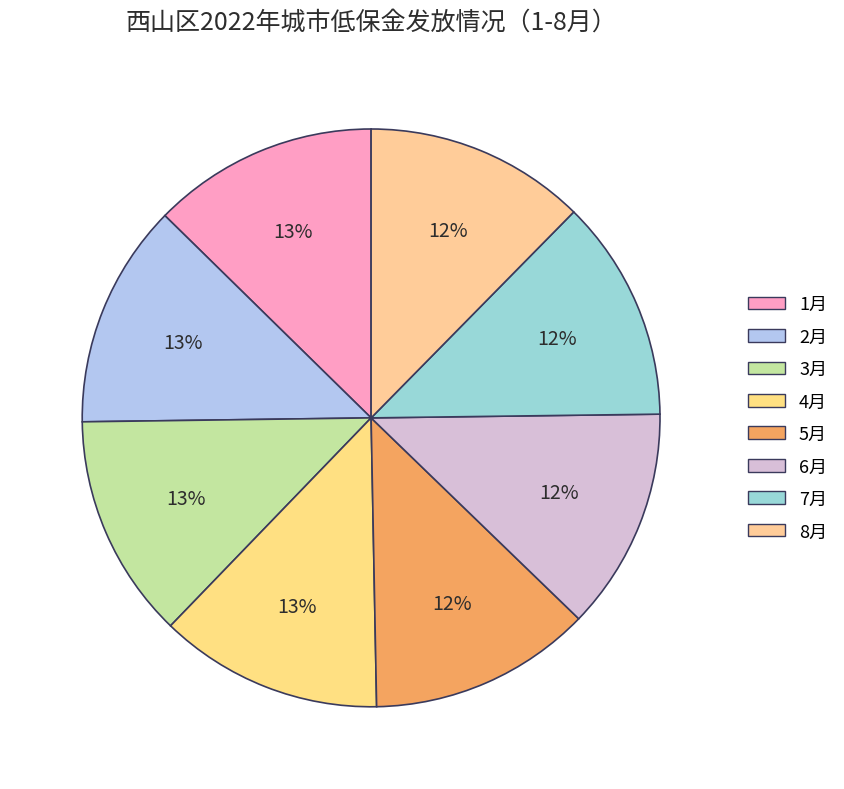

To the nearest percent, what percentage of the pie is 2月?

13%